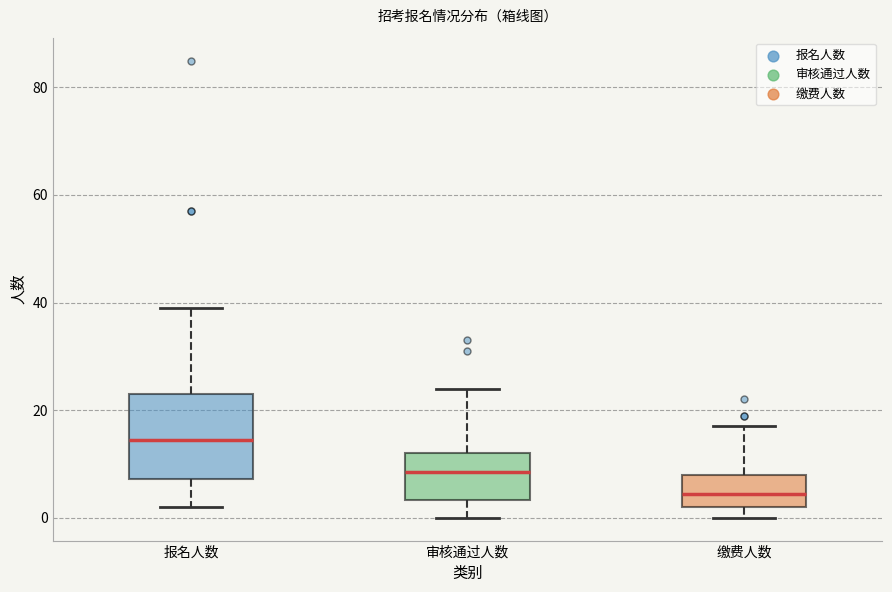

Where does the median line of the box for 审核通过人数 sit on the y-axis? The values are not printed on the chart, so give them approximately, as read against the axis.

8